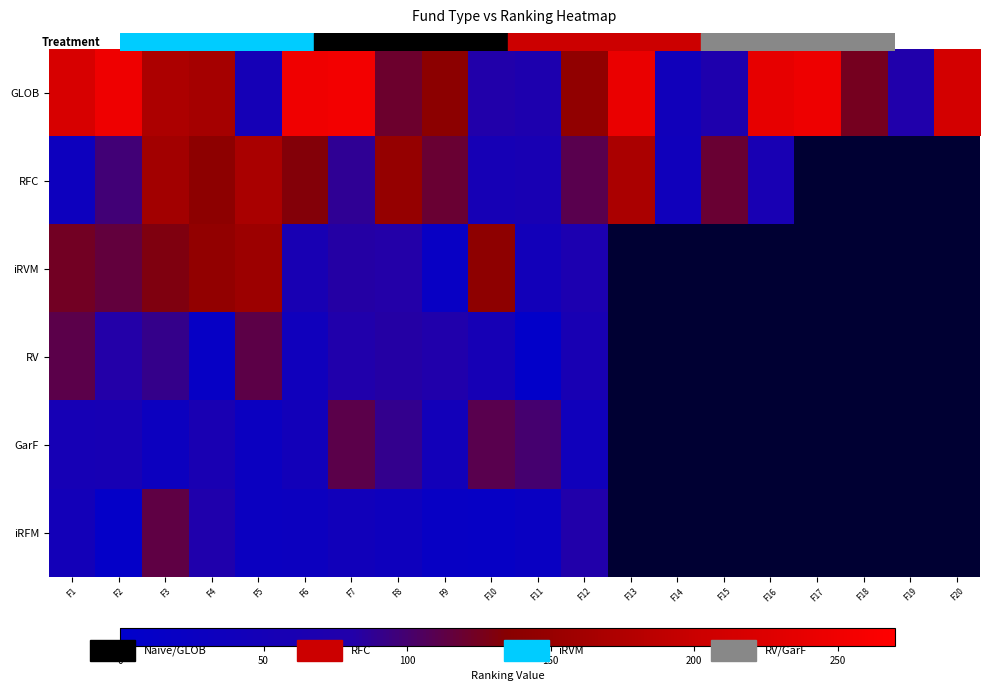

The RFC series shows 98.0 at F2. True or false?

True